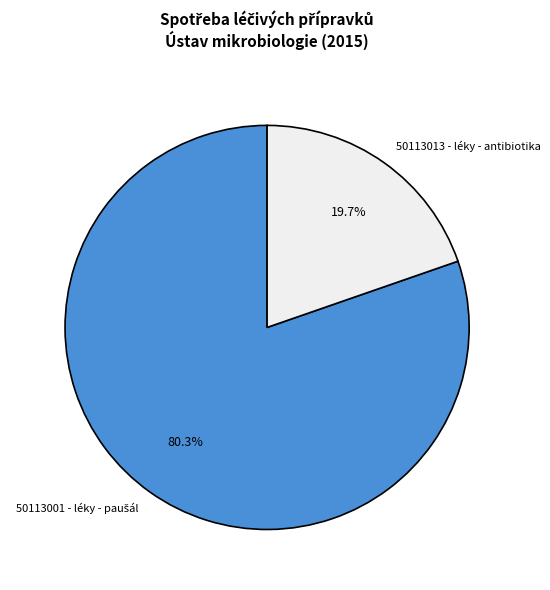

Does 50113013 - léky - antibiotika represent more than half of the total?

No